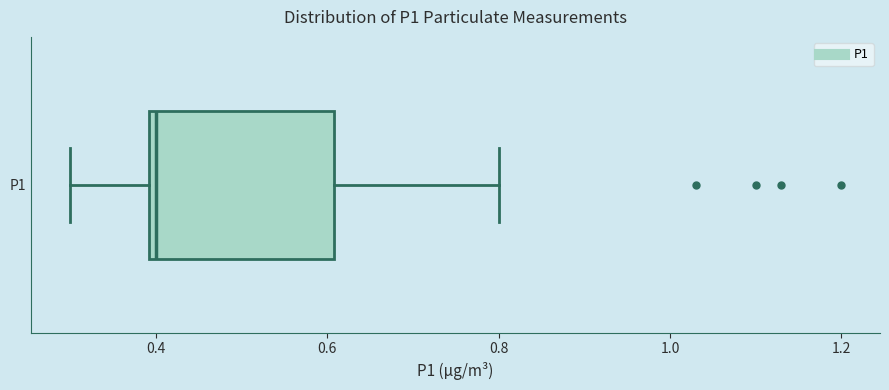

Read this box plot against the x-axis: the position of the median line, the range covered by the box, and the ends of both whiskers. The values are not printed on the chart, so give them approximately, as read against the axis.

median 0.4 (just right of the box's left edge), box 0.4 to 0.6, whiskers 0.3 to 0.8